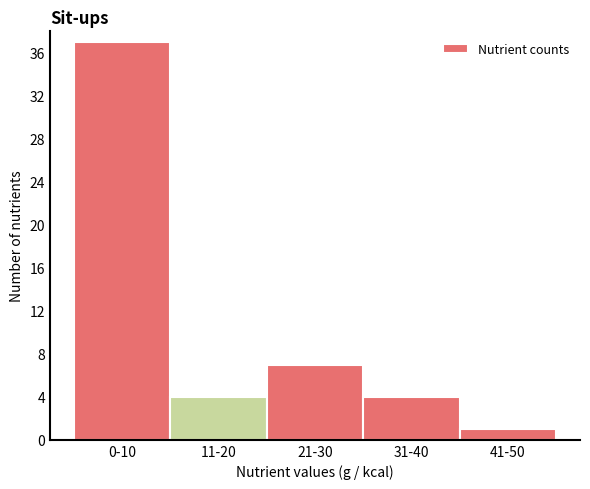

Reading right to left, extract all data points from this chart.

1	4	7	4	37